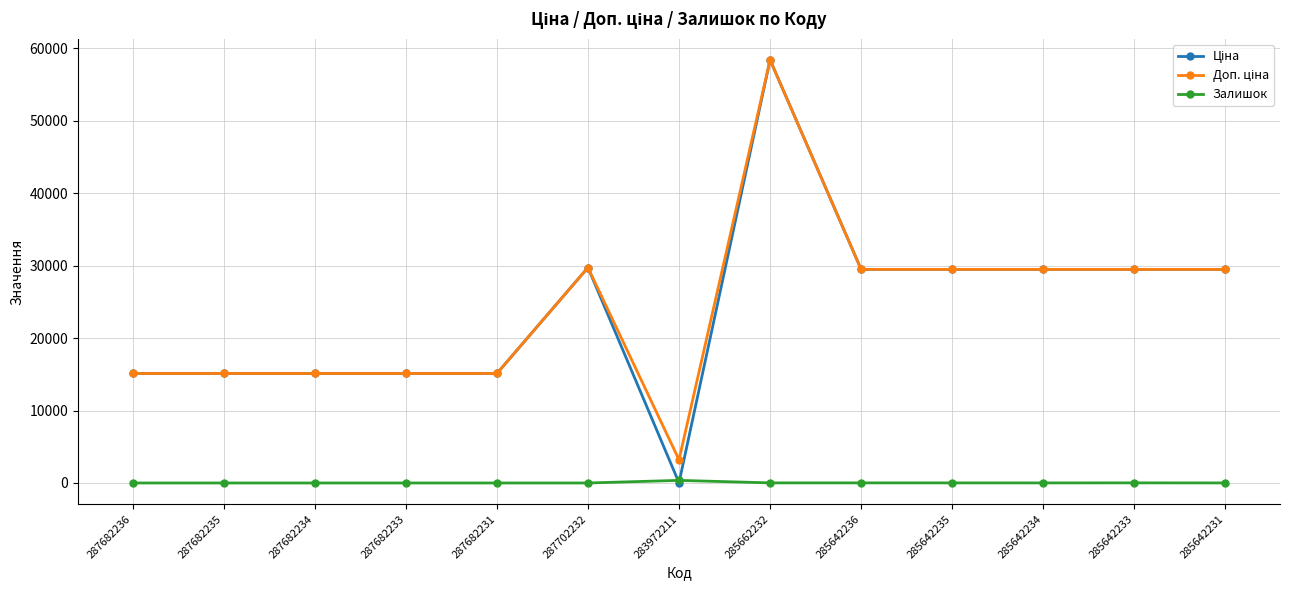

What is the total value across all series at 287682234?

30240.0